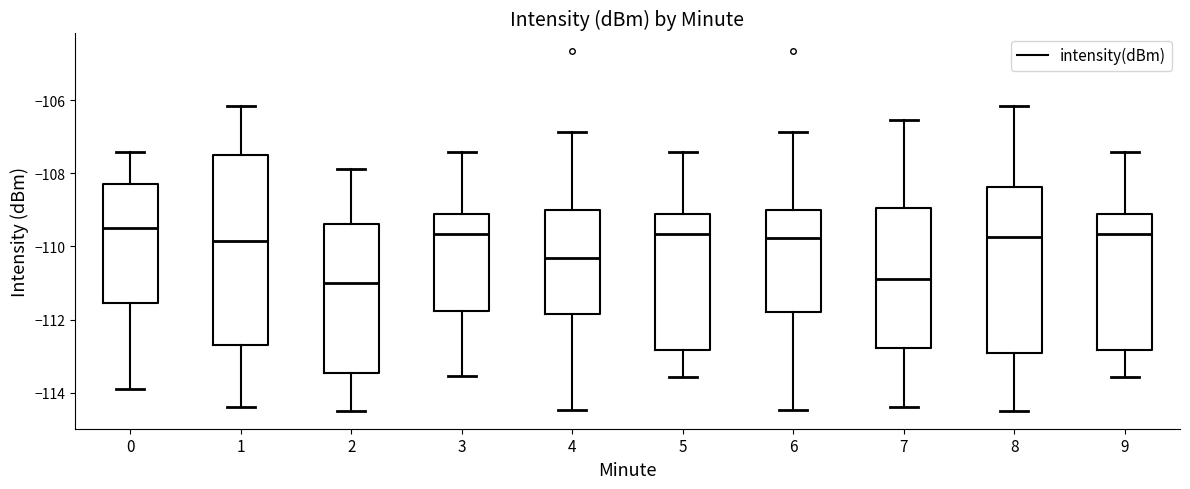

Comparing the boxes themselves (not the whiskers), which one is the tallest?

1